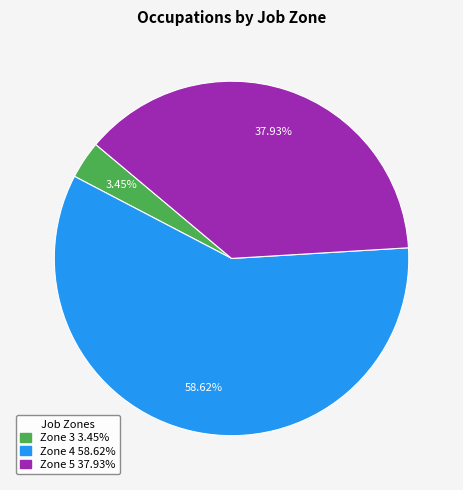

What is the smallest slice in the pie chart?

Zone 3